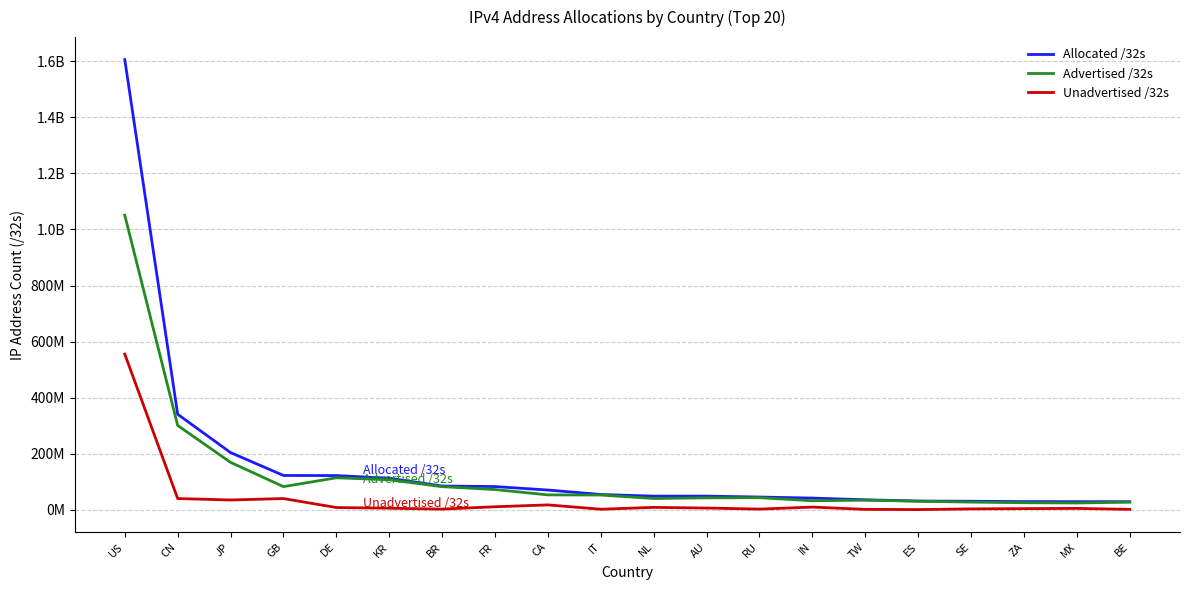

Does the chart have visible grid lines?

Yes